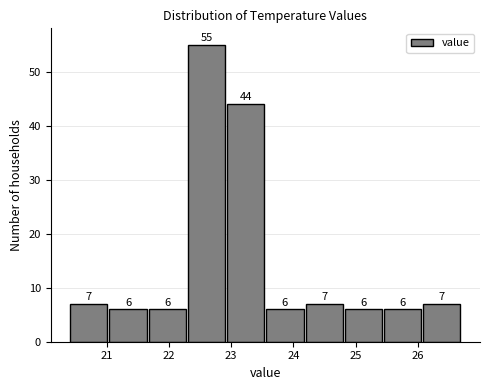

Reading left to right, list every bar in this chart as the range it spans on the x-axis followed by its height. The bar edges are not printed on the chart, so give them approximately, as read against the axis.

20.40 to 21.03: 7
21.03 to 21.66: 6
21.66 to 22.29: 6
22.29 to 22.92: 55
22.92 to 23.55: 44
23.55 to 24.18: 6
24.18 to 24.81: 7
24.81 to 25.44: 6
25.44 to 26.07: 6
26.07 to 26.70: 7